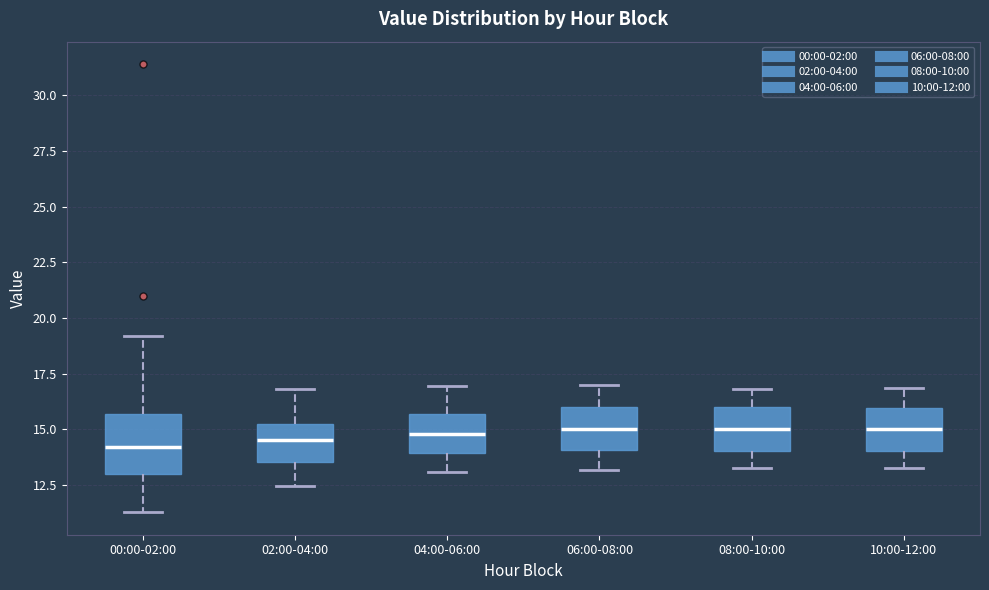

Where is the lower edge of the box for 06:00-08:00 on the y-axis? The values are not printed on the chart, so give them approximately, as read against the axis.

14.0